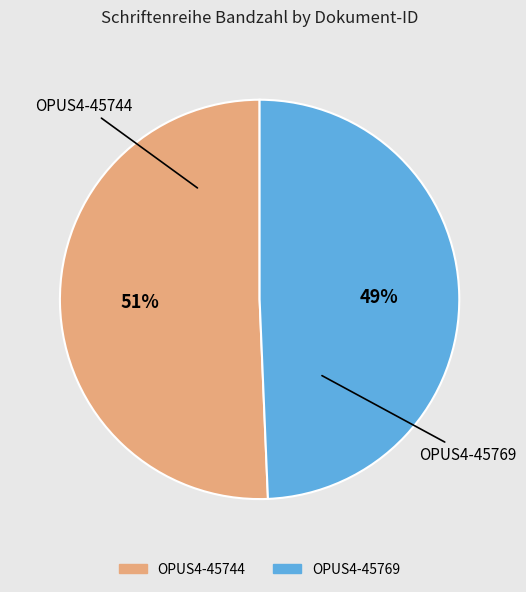

The OPUS4-45769 slice represents 49% of the pie. True or false?

True